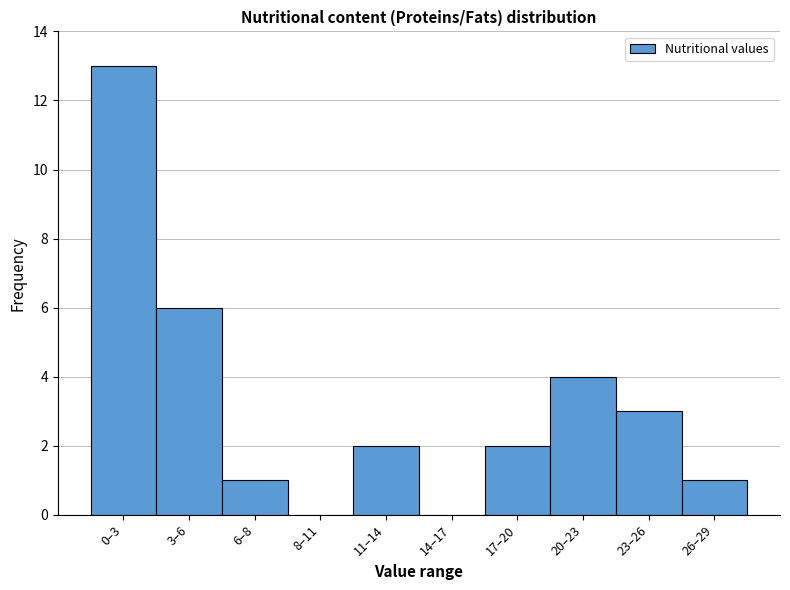

Reading right to left, list all the values displayed in this chart.

26–29=1	23–26=3	20–23=4	17–20=2	14–17=0	11–14=2	8–11=0	6–8=1	3–6=6	0–3=13